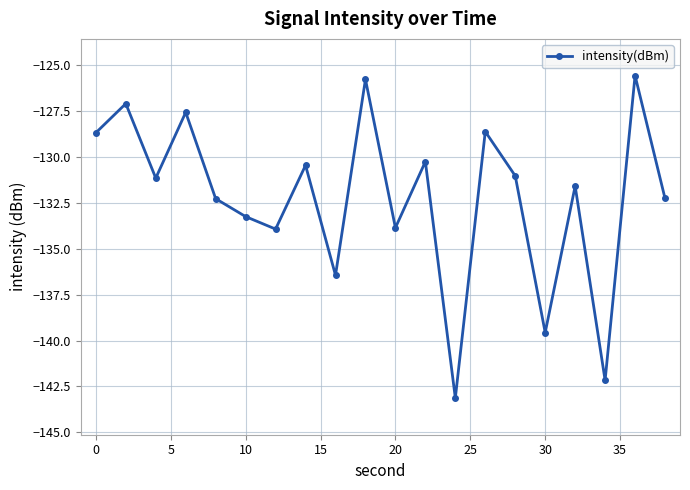

What is the value of the 18th point from the left?

-142.2